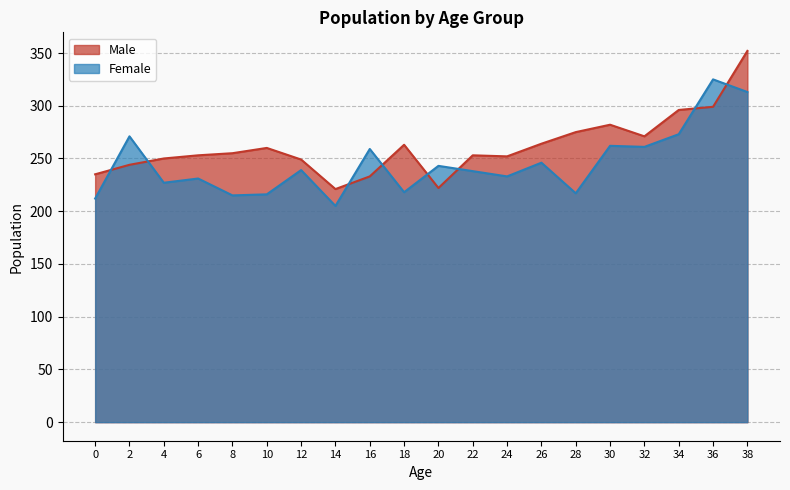

What is the difference between the second highest and minimum values in the Male series?

78